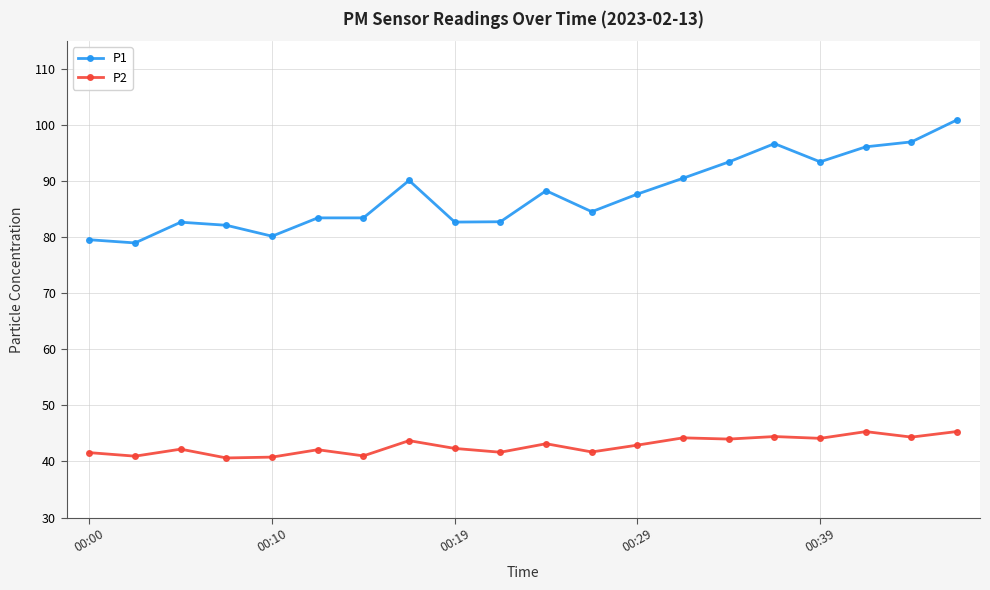

List the series in order of their peak value, lowest first.

P2, P1